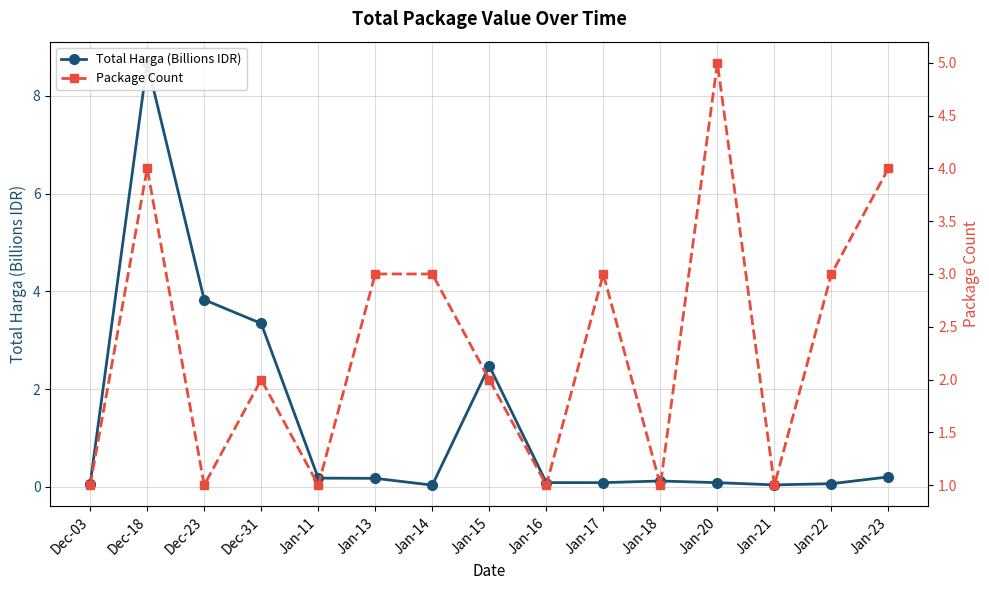

Where is Package Count nearest to the value 3?

Jan-13